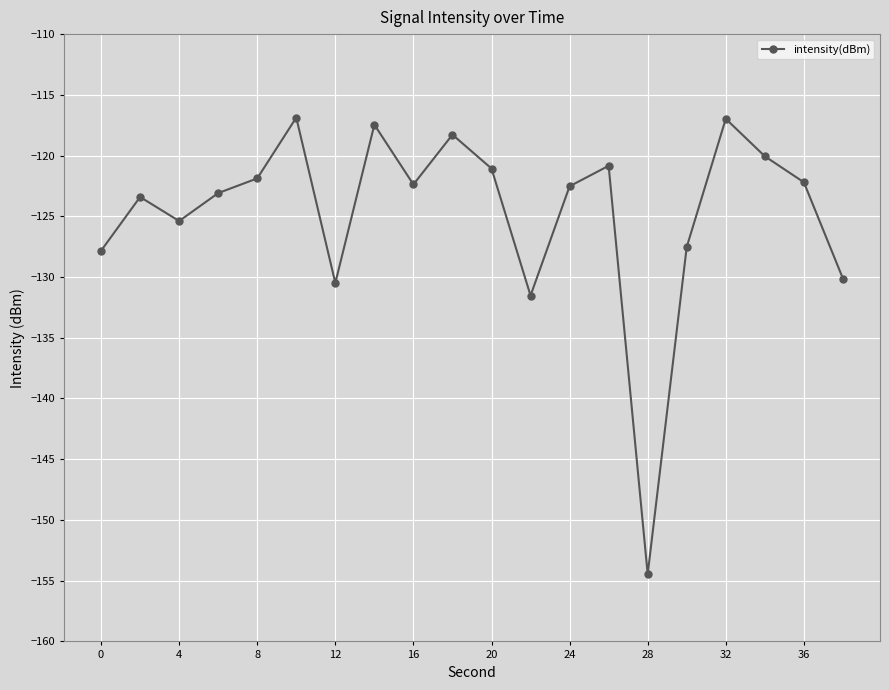

What is the value of the 8th point from the left?

-117.5